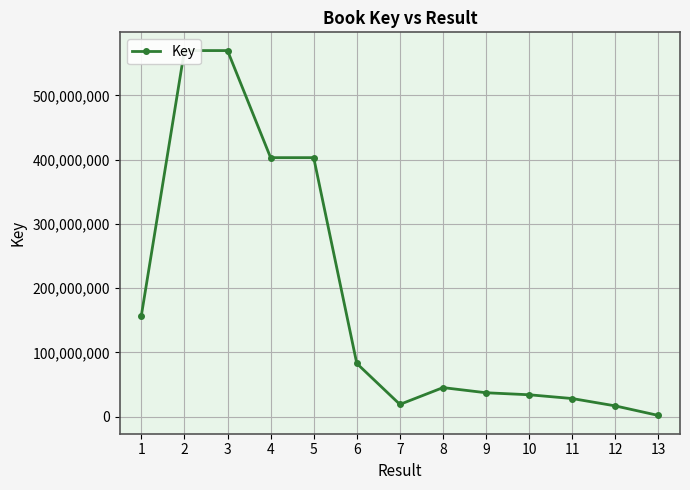

Between 6 and 2, which is larger?

2